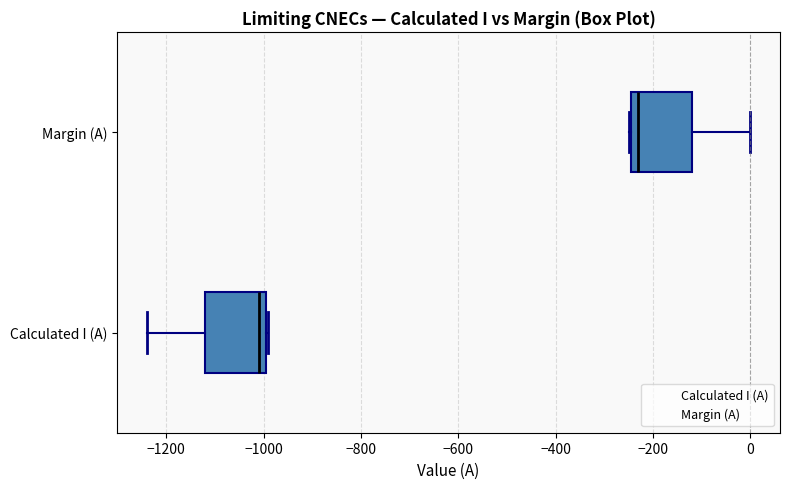

Which box's median line is the furthest to the left?

Calculated I (A)